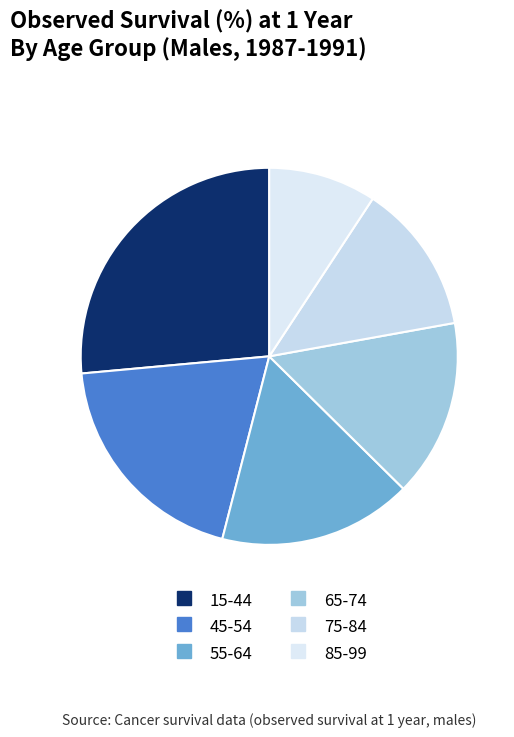

Is it true that 55-64 is 10% of the pie?

False